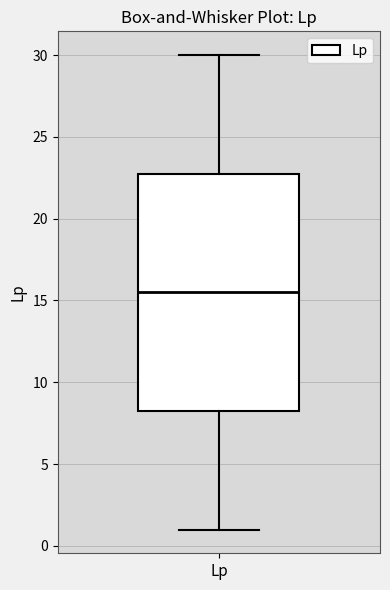

Transcribe this box plot: give where the median line is, the range the box spans, and where the two whiskers end, as read against the y-axis. The values are not printed on the chart, so give them approximately, as read against the axis.

median 15.5, box 8.5 to 23.0, whiskers 1.0 to 30.0